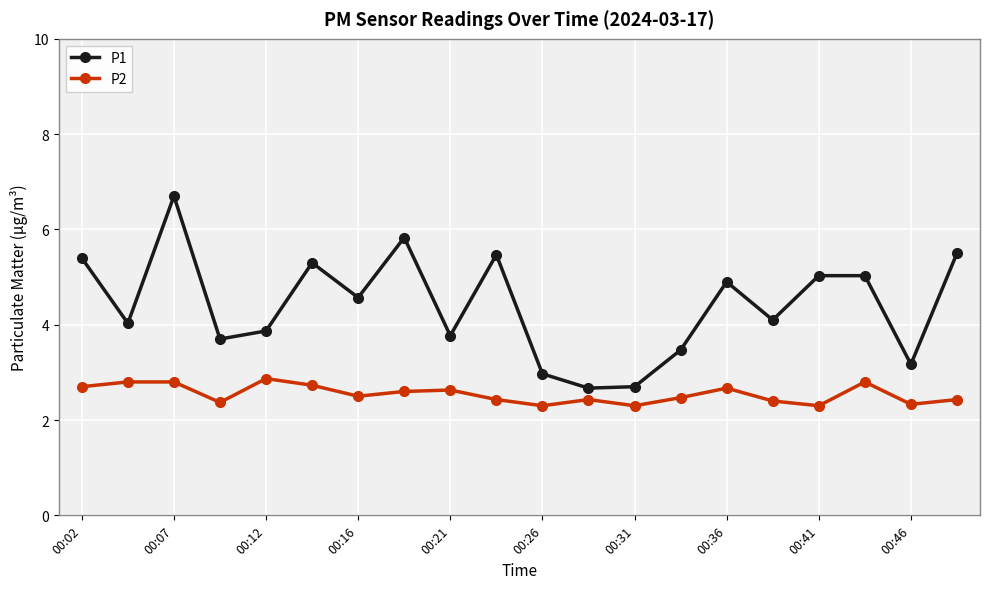

What is the maximum value shown in the chart?

6.7